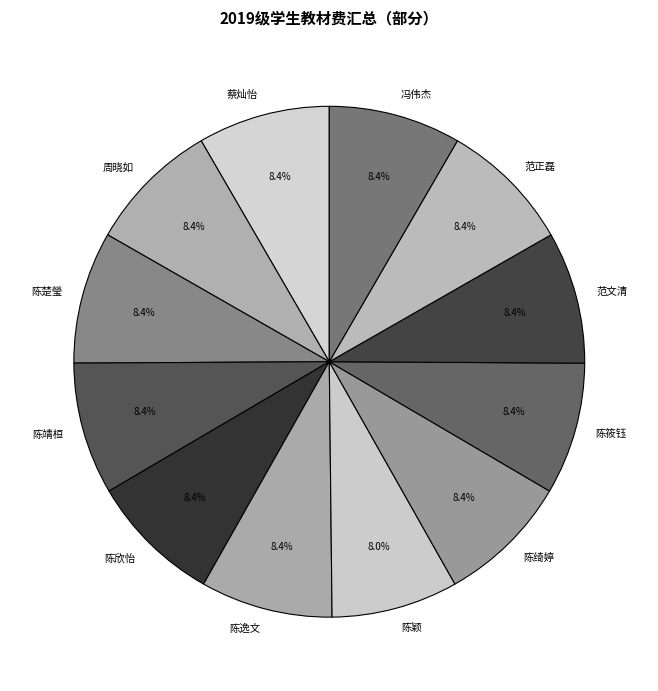

What percentage do 陈逸文 and 陈绮婷 together represent?

16.7%